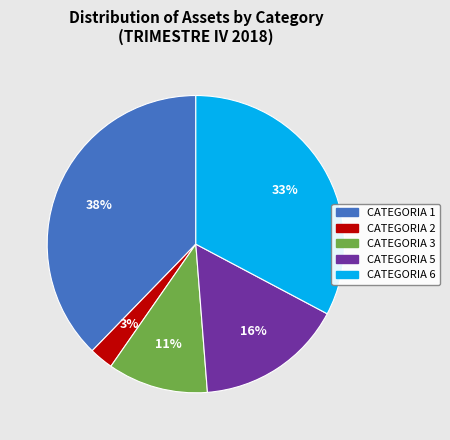

What is the ratio of the value at CATEGORIA 3 to the value at CATEGORIA 6?

0.3